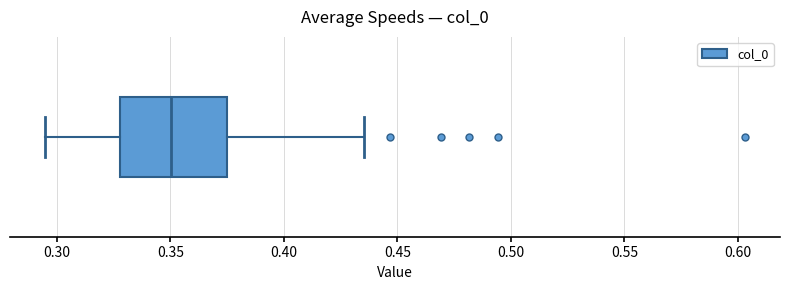

Where is the right edge of the box on the x-axis? The values are not printed on the chart, so give them approximately, as read against the axis.

0.375